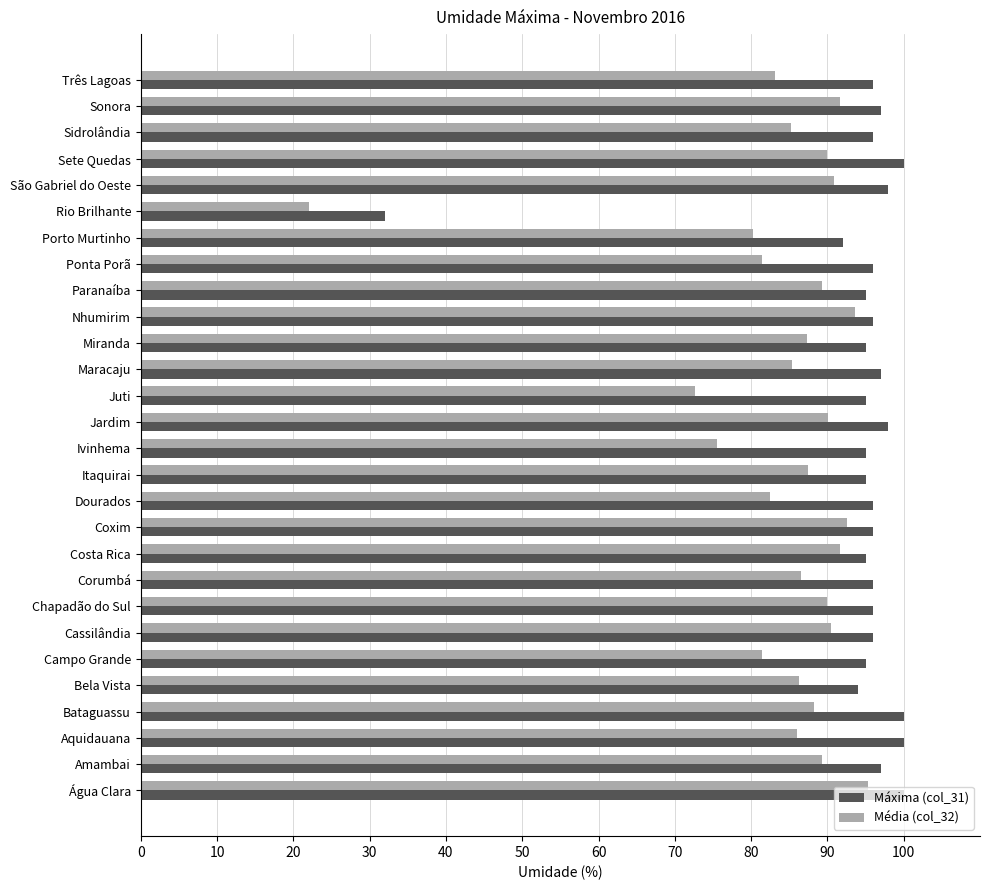

Rank the series by their average value, from highest to lowest.

Máxima (col_31), Média (col_32)